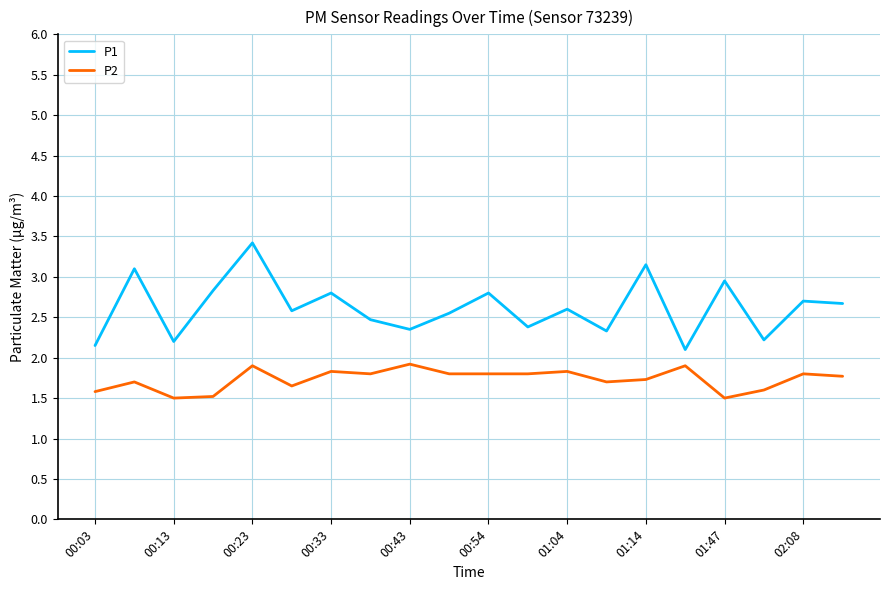

What is the difference between the maximum and minimum values in the P1 series?

1.3